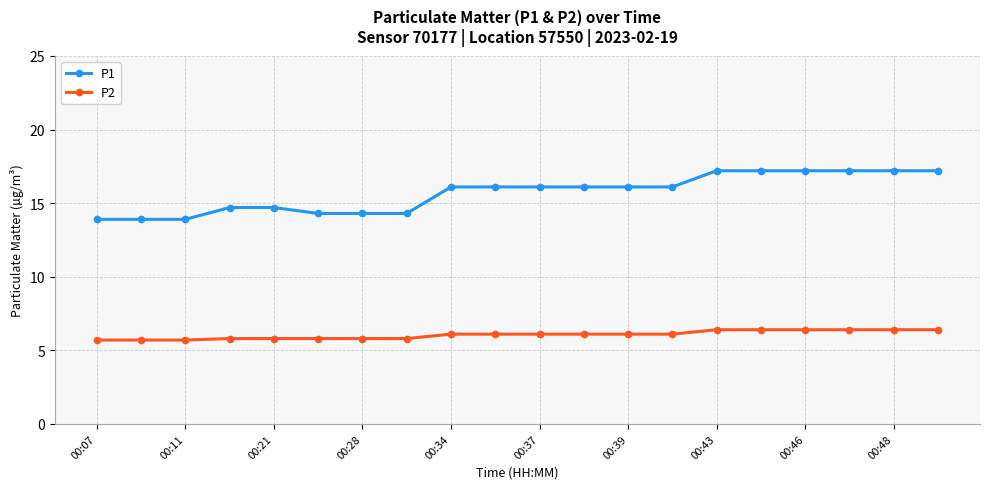

What is the minimum value shown in the chart?

5.7